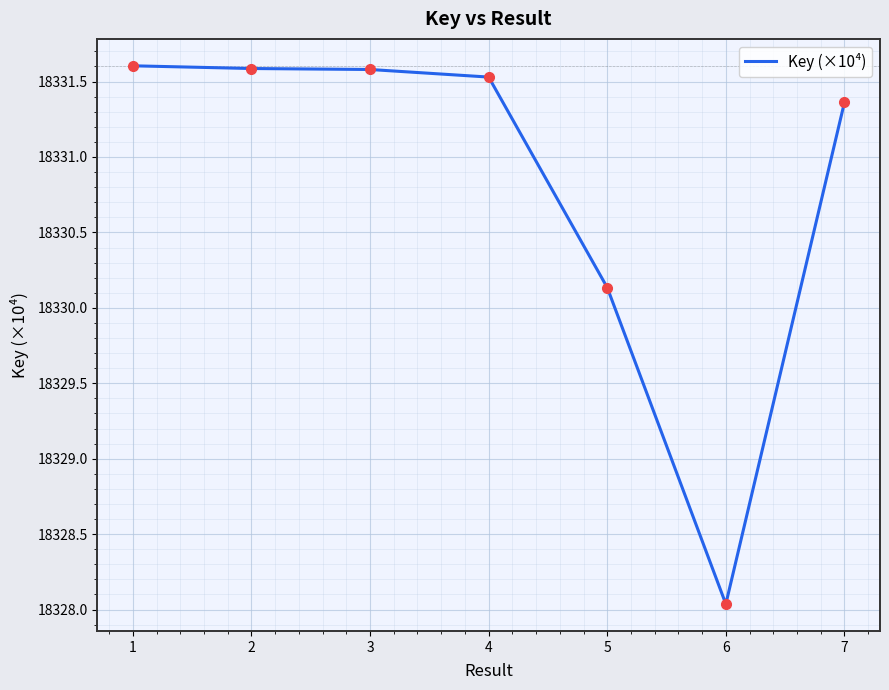

What is the maximum value shown in the chart?

18331.6